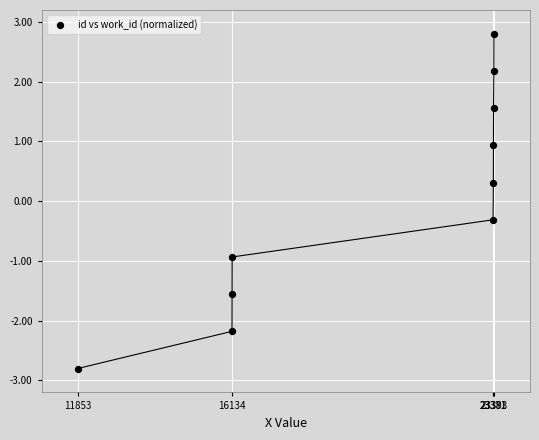

What is the range of X values (max minus min)?

11542.0